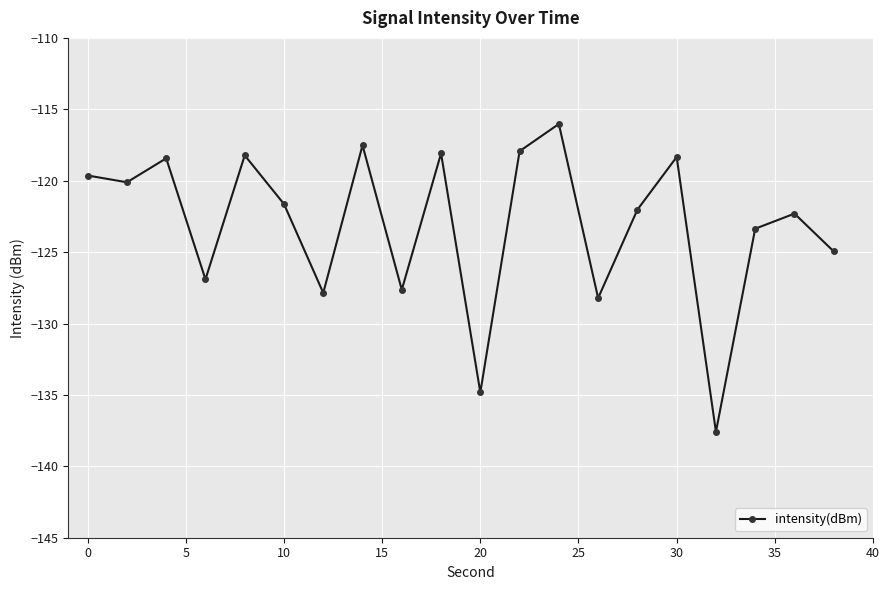

What is the difference between the second highest and second lowest values?

17.3